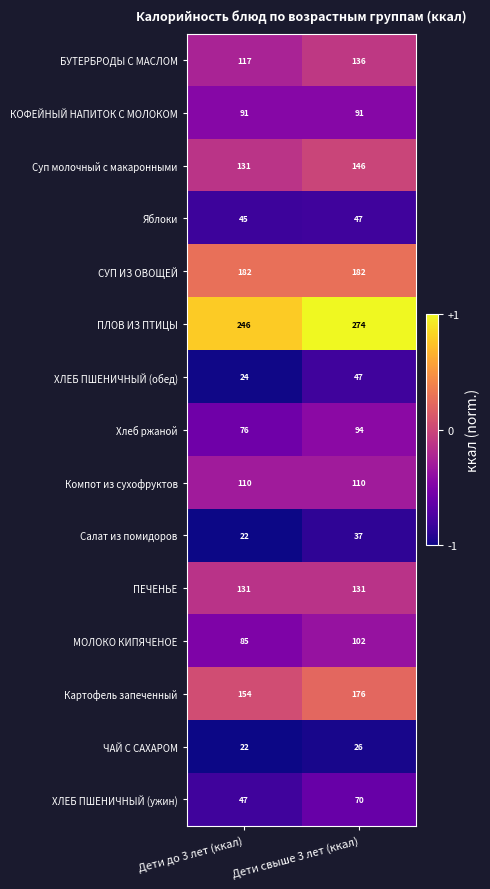

What is the greatest value displayed?

274